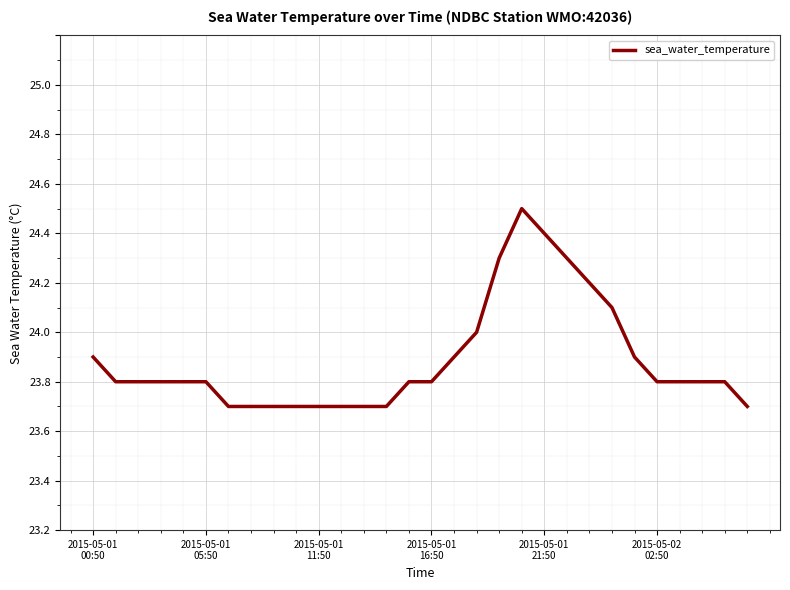

Does the chart have visible grid lines?

Yes